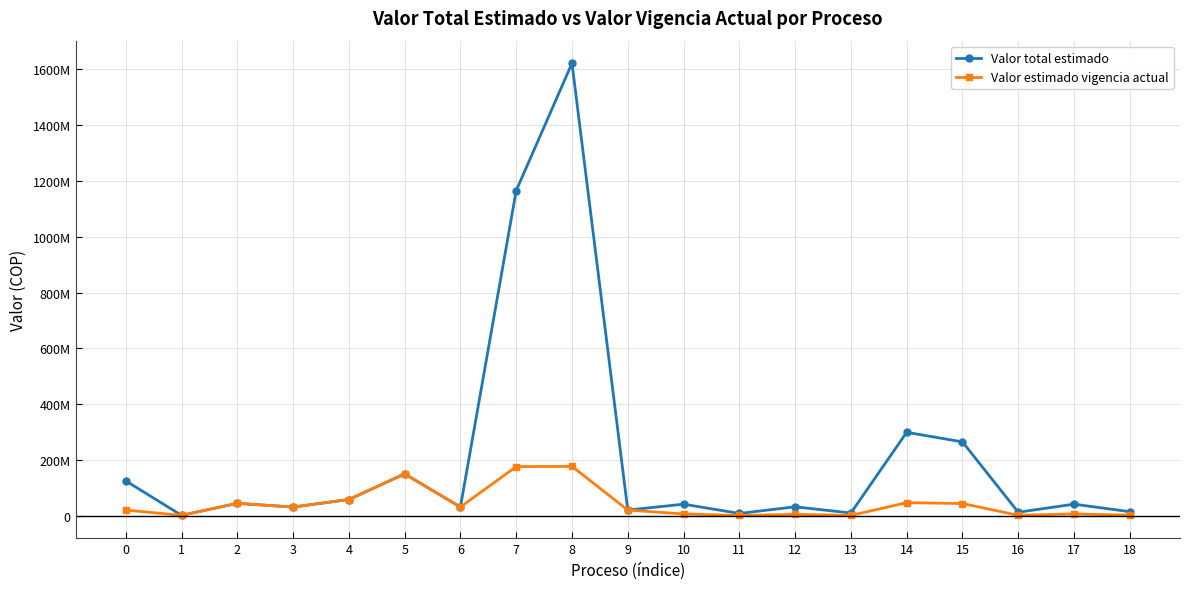

What is the difference between the second highest and minimum values in the Valor estimado vigencia actual series?

175090810